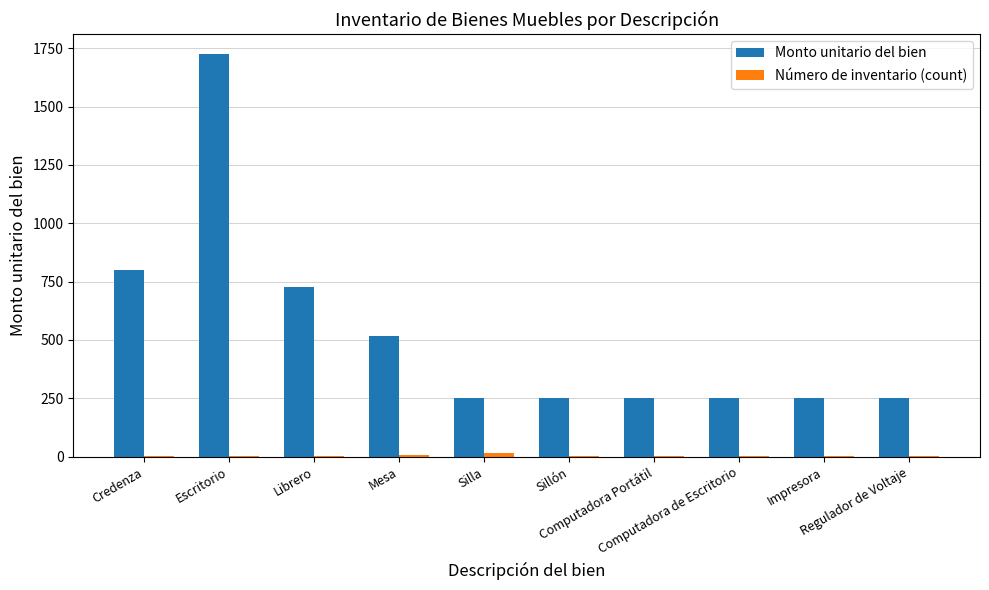

How many groups of bars are there?

10